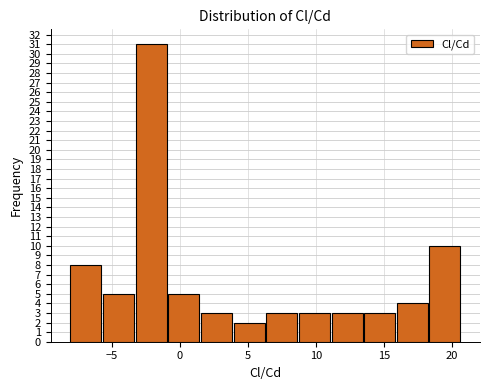

What is the height of the bar covering 1.5 to 4.0 on the x-axis? Neither the bar edges nor the heights are printed on the chart, so give them approximately, as read against the axes.

3